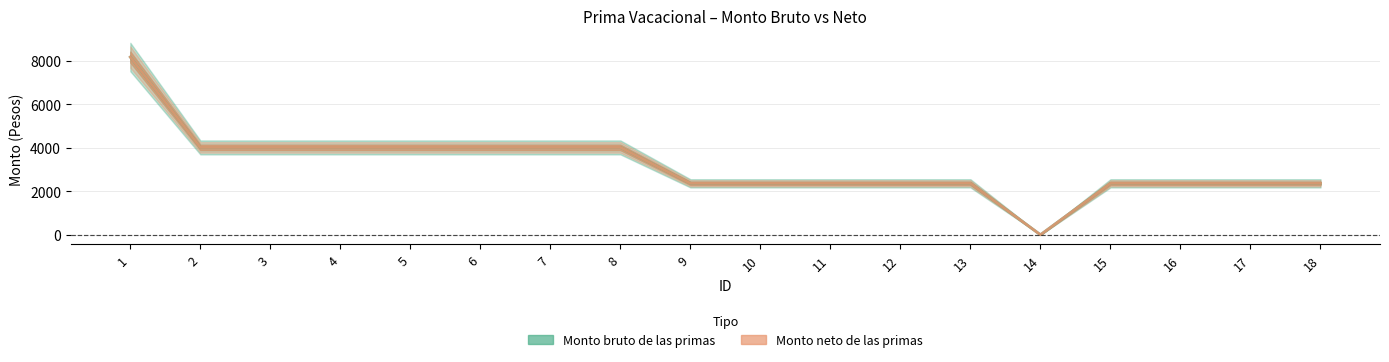

Which series changed the most between 11 and 12?

Monto bruto de las primas